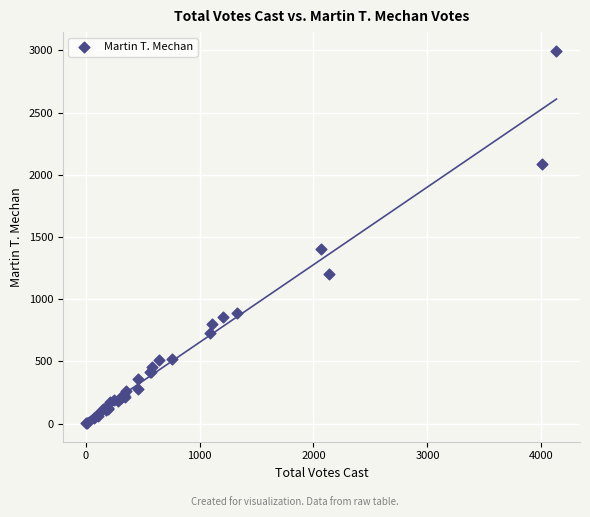

What Y value in the scatter plot is closest to 1501?

1405